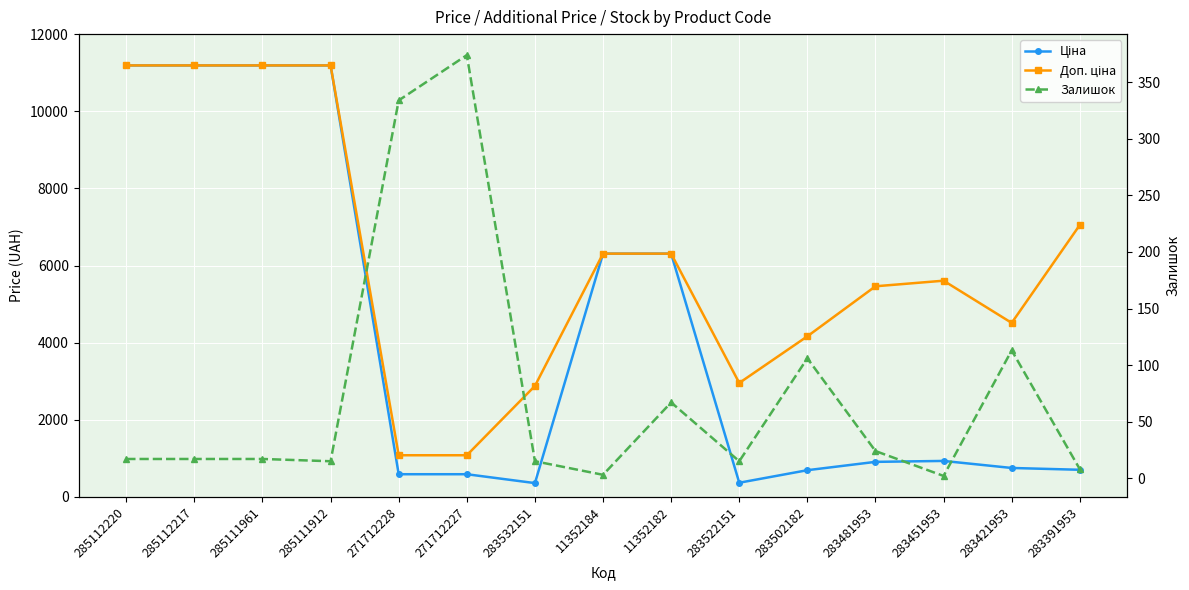

True or false: Ціна and Залишок cross at least once.

False